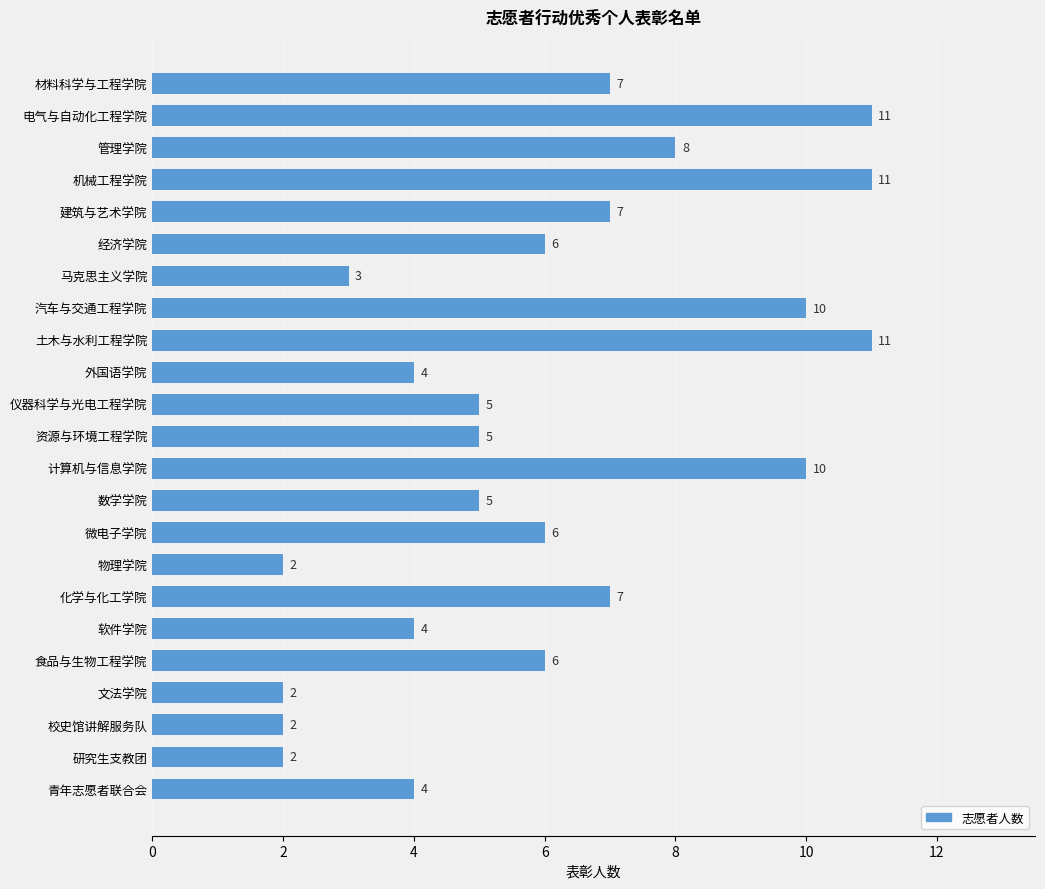

The value at 研究生支教团 is 2. True or false?

True